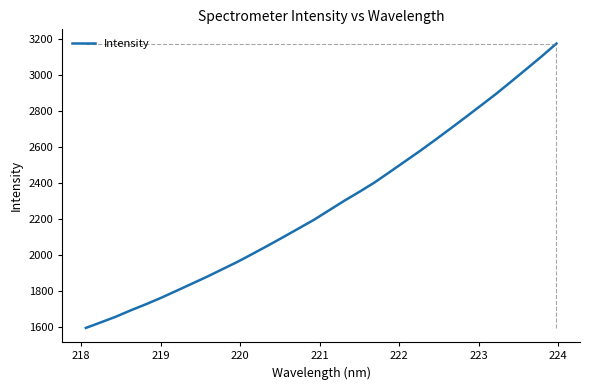

True or false: the data has more than 0 interior local peaks.

False